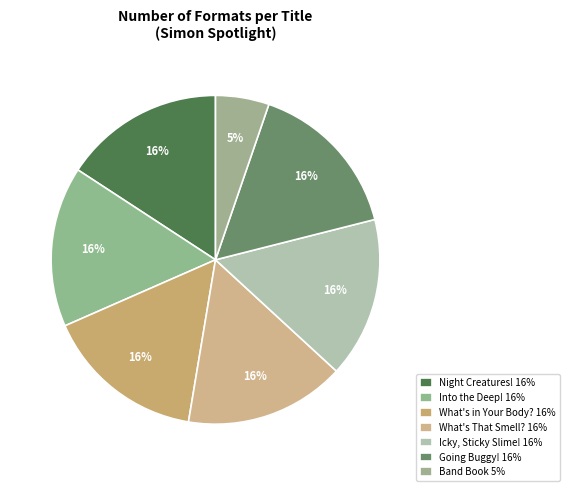

To the nearest percent, what percentage of the pie is Going Buggy!?

16%